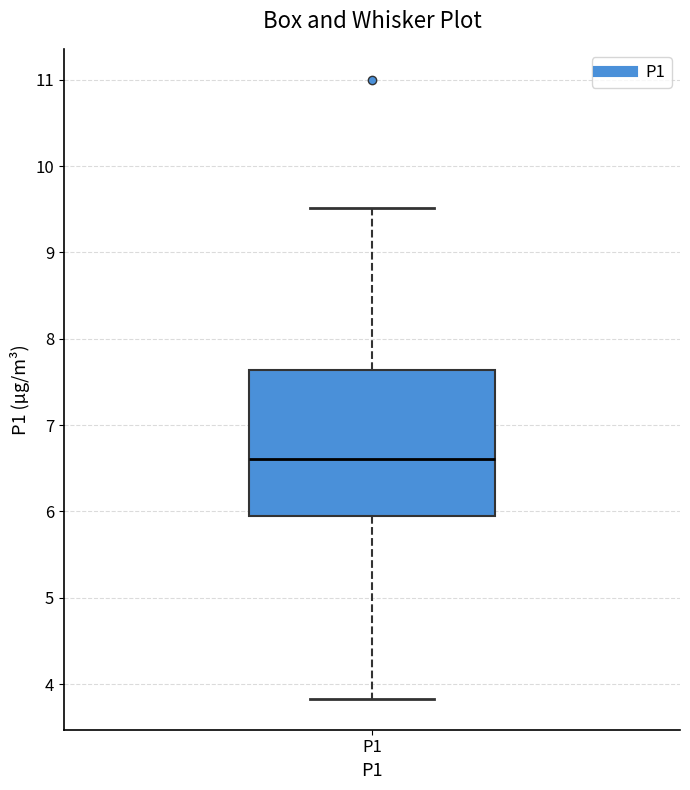

Transcribe this box plot: give where the median line is, the range the box spans, and where the two whiskers end, as read against the y-axis. The values are not printed on the chart, so give them approximately, as read against the axis.

median 6.6, box 5.9 to 7.6, whiskers 3.8 to 9.5